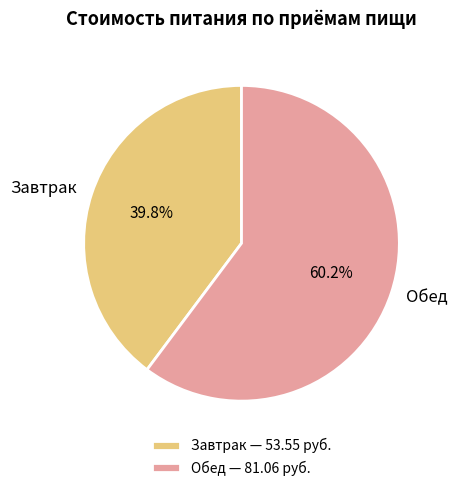

How much of the chart is everything except Обед?

39.8%